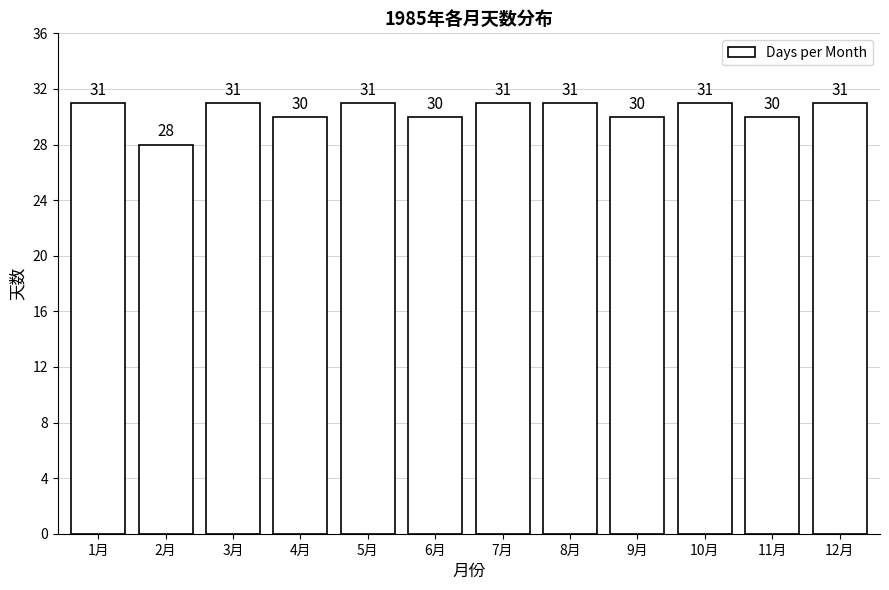

Reading left to right, list all the values displayed in this chart.

31	28	31	30	31	30	31	31	30	31	30	31